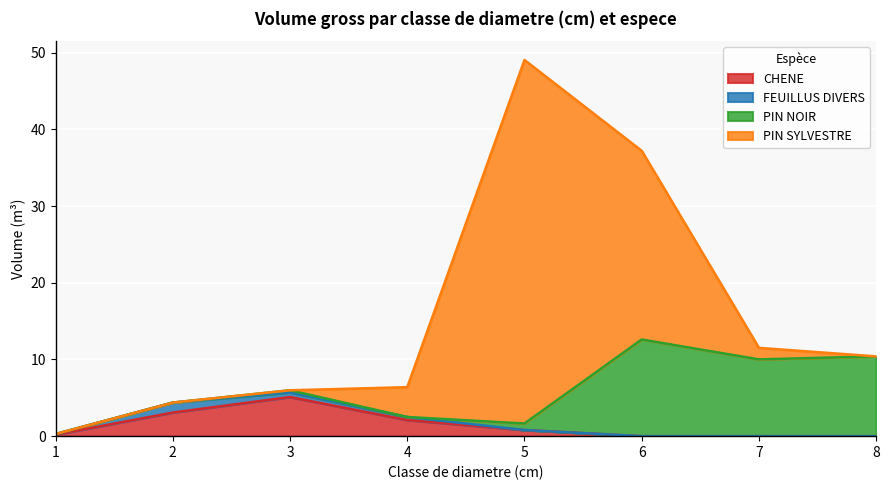

Which series has the largest total across all categories?

PIN SYLVESTRE